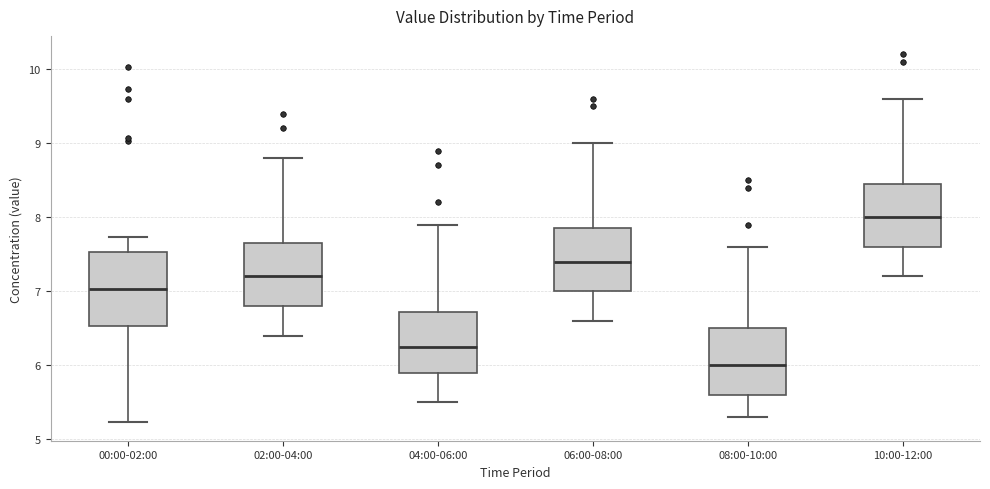

Which box's median line is the highest?

10:00-12:00